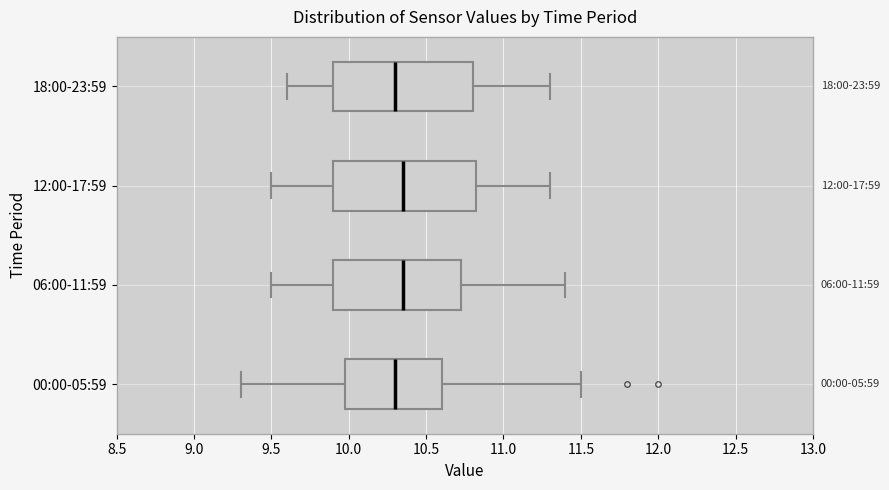

Reading bottom to top, transcribe this box plot: for each box, give where its median line is, the range the box spans, and where its two whiskers end, as read against the x-axis. The values are not printed on the chart, so give them approximately, as read against the axis.

00:00-05:59: median 10.30, box 10.00 to 10.60, whiskers 9.30 to 11.50
06:00-11:59: median 10.35, box 9.90 to 10.75, whiskers 9.50 to 11.40
12:00-17:59: median 10.35, box 9.90 to 10.85, whiskers 9.50 to 11.30
18:00-23:59: median 10.30, box 9.90 to 10.80, whiskers 9.60 to 11.30